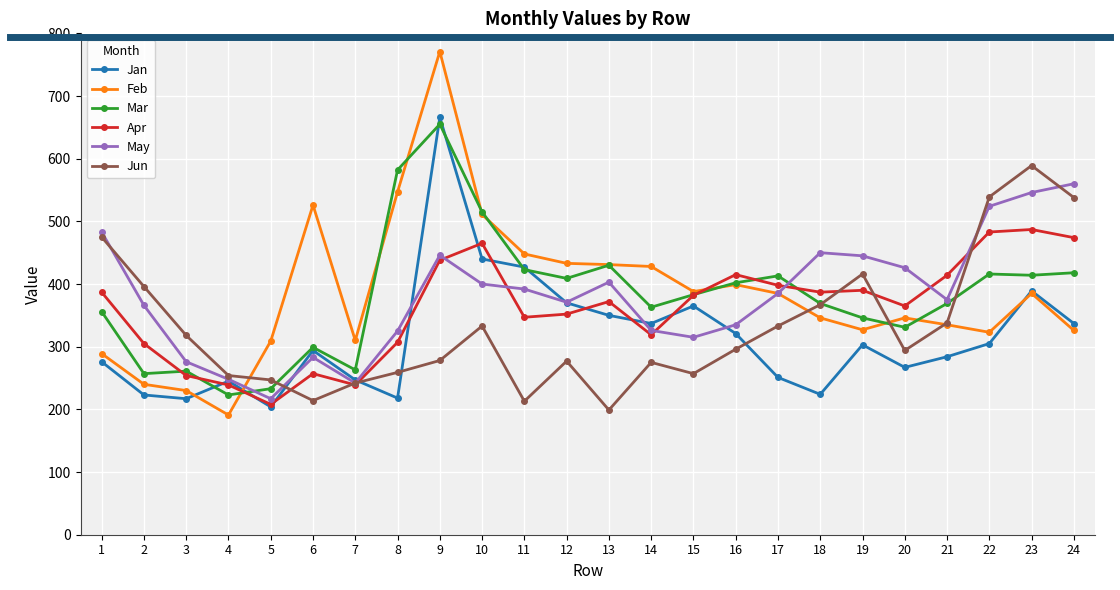

What is the highest value of the Mar series?

655